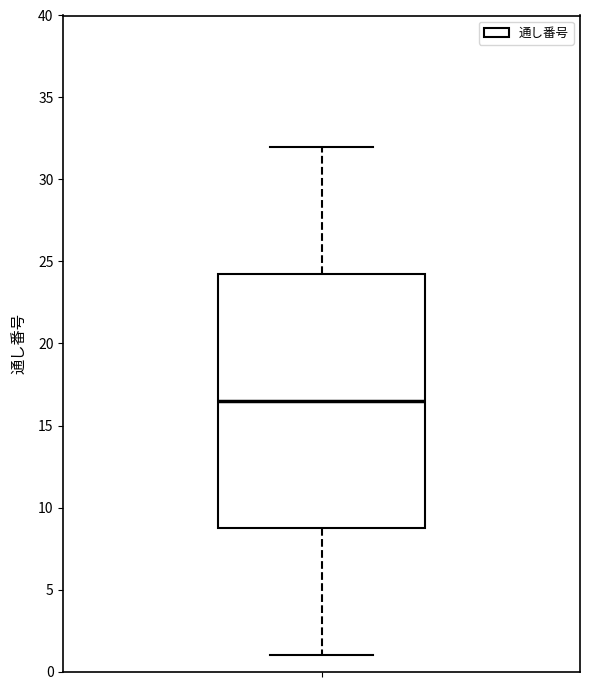

Where does the median line of the box sit on the y-axis? The values are not printed on the chart, so give them approximately, as read against the axis.

16.5